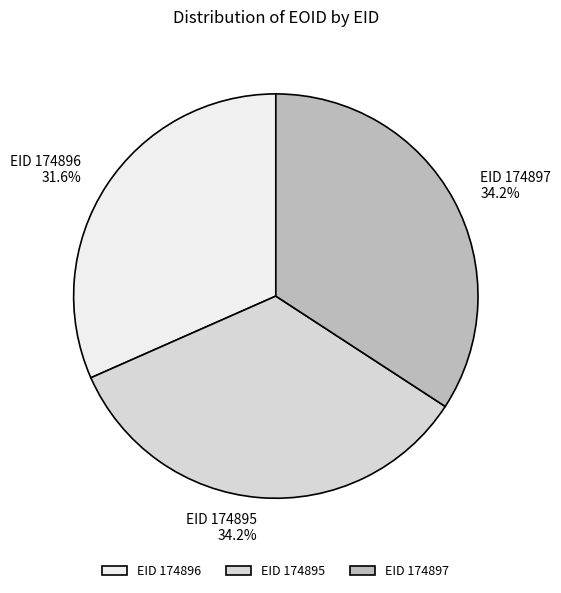

To the nearest percent, what is the average slice percentage?

33%